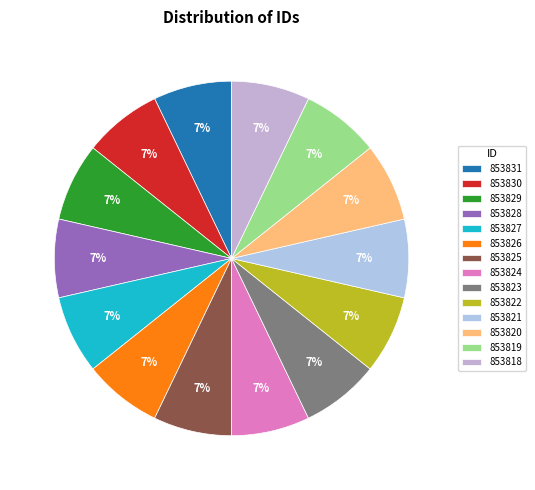

How many slices are in this pie chart?

14